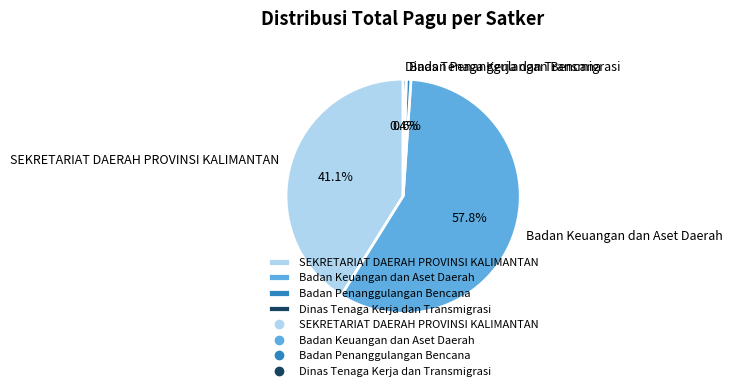

Is there a majority slice in this chart?

Yes